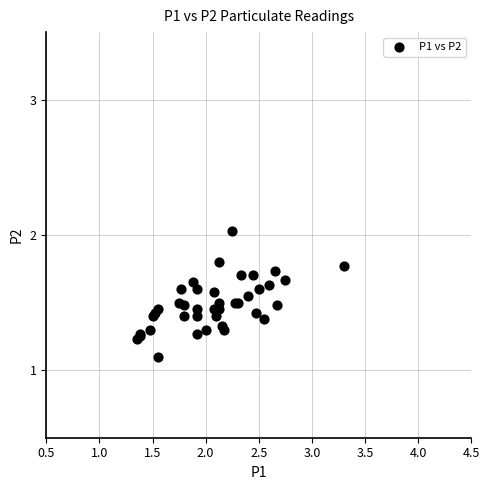

What Y value in the scatter plot is closest to 1?

1.1